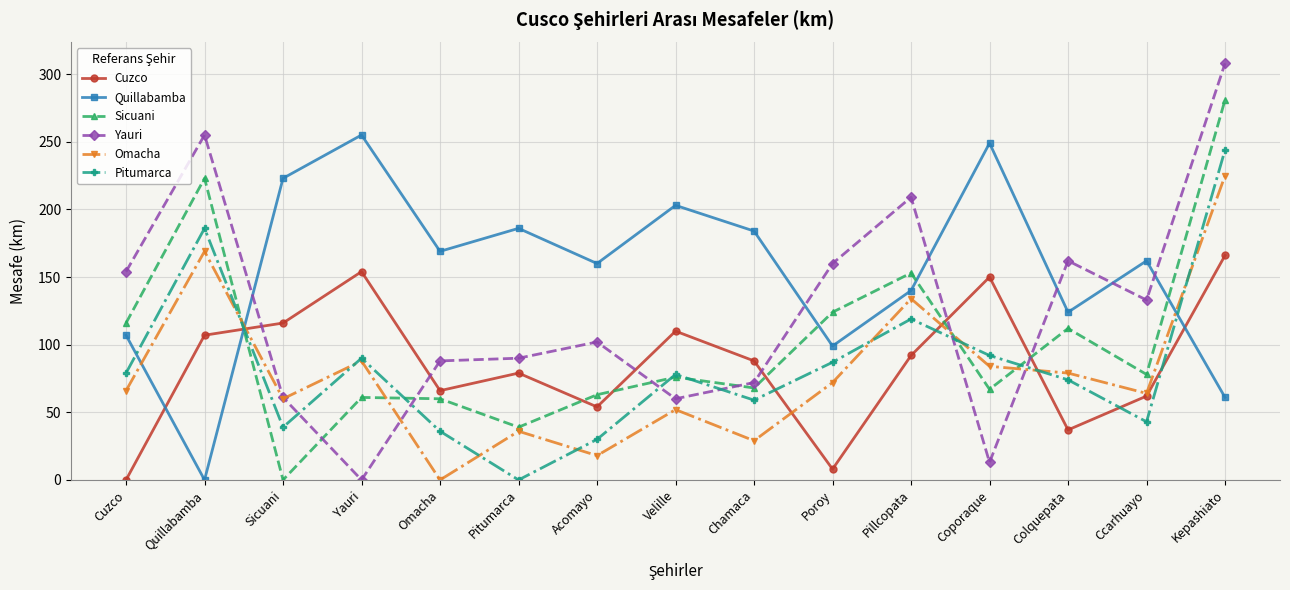

At Quillabamba, list the series in order from smallest to largest.

Quillabamba, Cuzco, Omacha, Pitumarca, Sicuani, Yauri